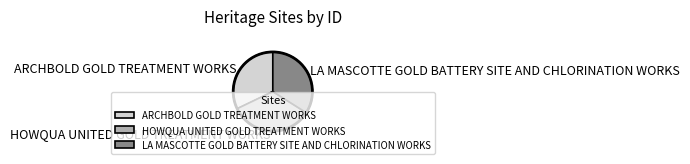

The ARCHBOLD GOLD TREATMENT WORKS slice represents 32% of the pie. True or false?

True